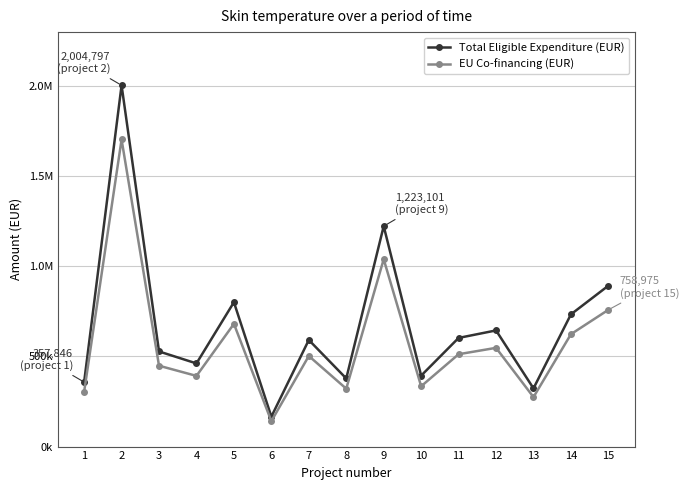

What are all the series names shown in the legend?

Total Eligible Expenditure (EUR), EU Co-financing (EUR)